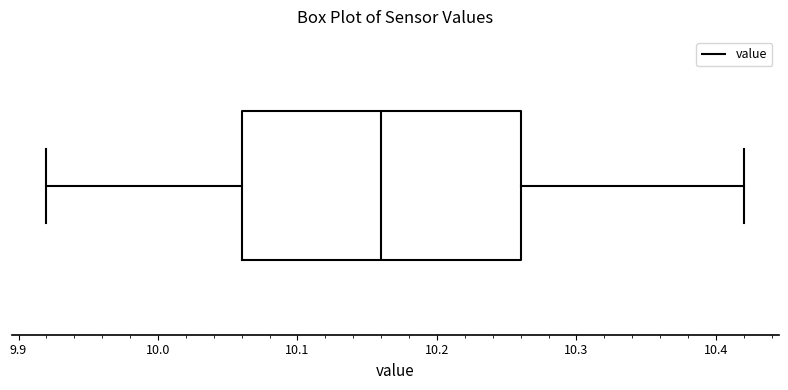

Where does the left whisker of the box end on the x-axis? The values are not printed on the chart, so give them approximately, as read against the axis.

9.92